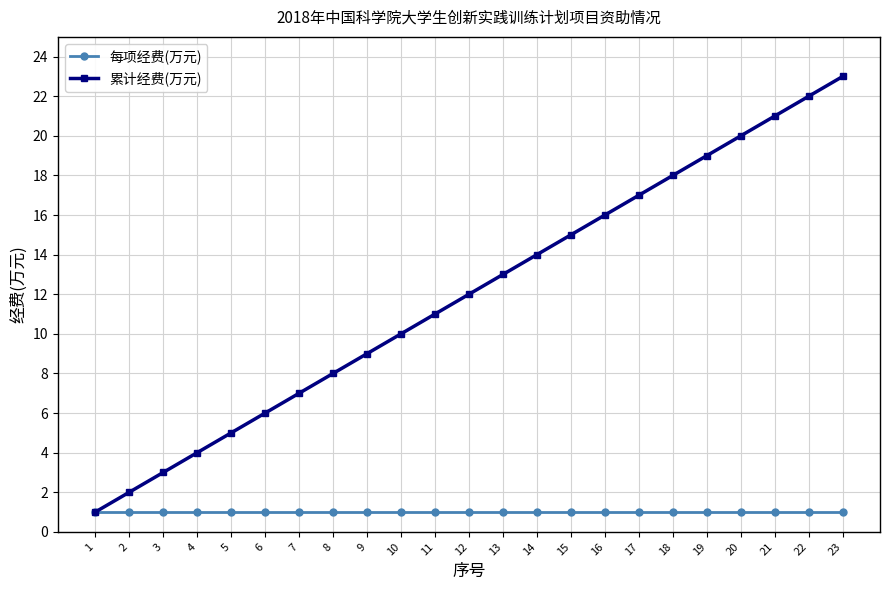

Which series changed the most between 4 and 11?

累计经费(万元)